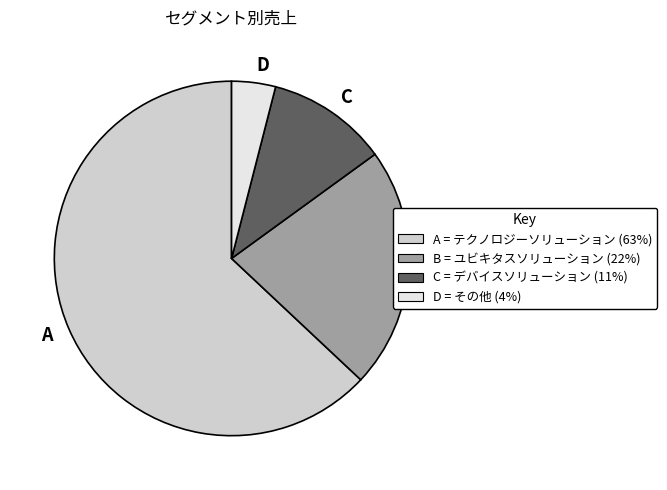

How many slices are in this pie chart?

4